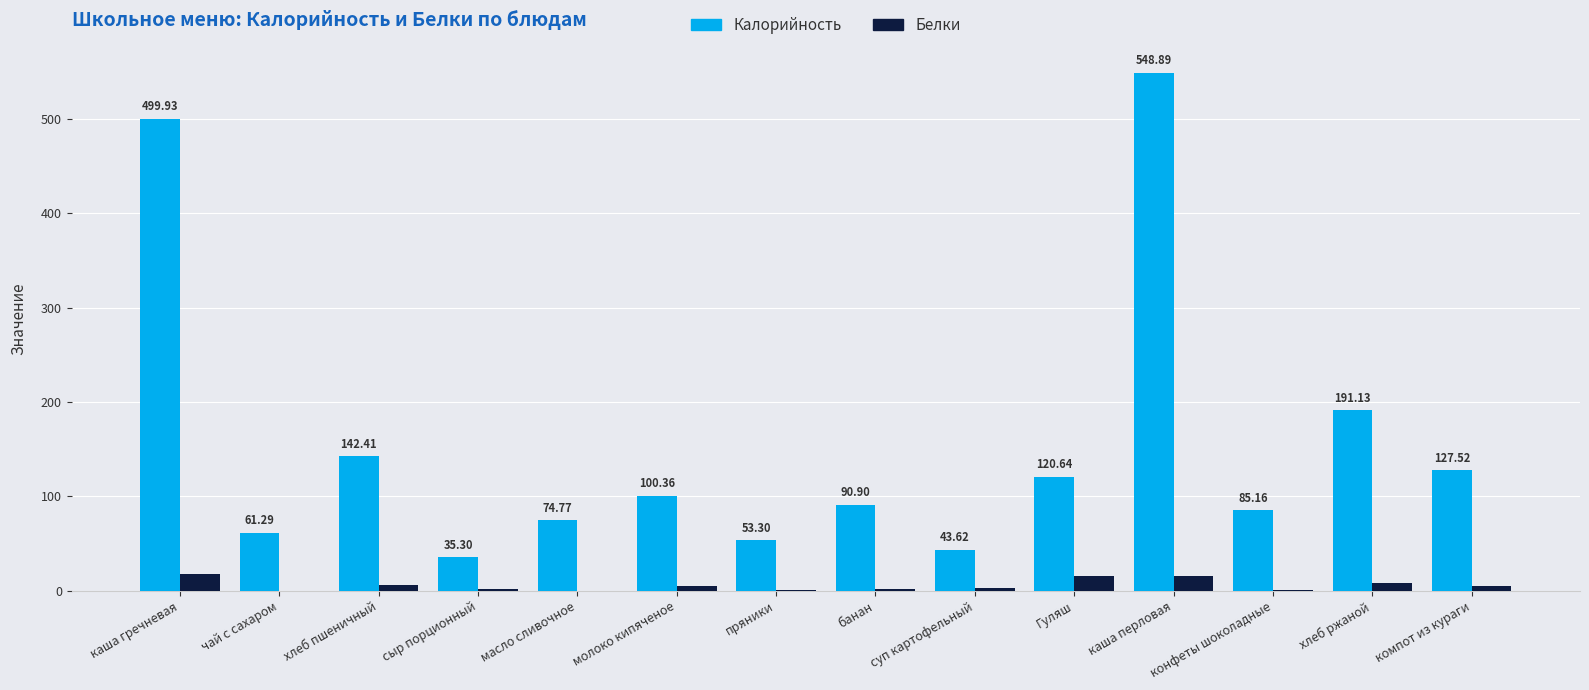

Is the value of Белки at молоко кипяченое greater than the value of Калорийность at хлеб пшеничный?

No